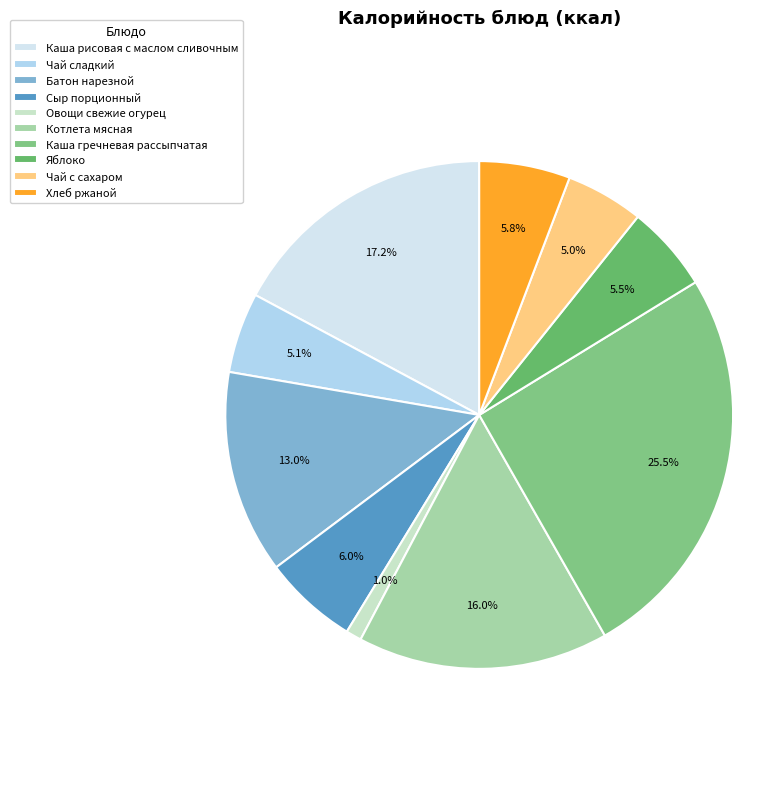

Combined, do Каша рисовая с маслом сливочным and Сыр порционный account for over 50%?

No